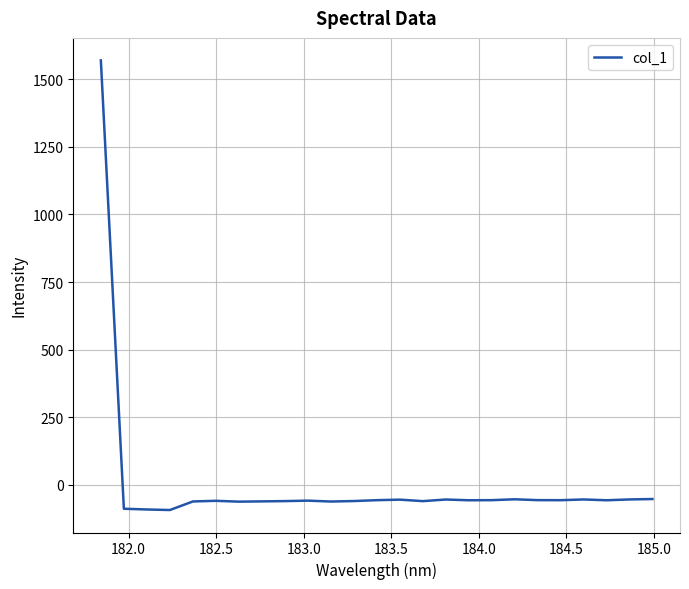

What is the minimum value shown in the chart?

-93.1